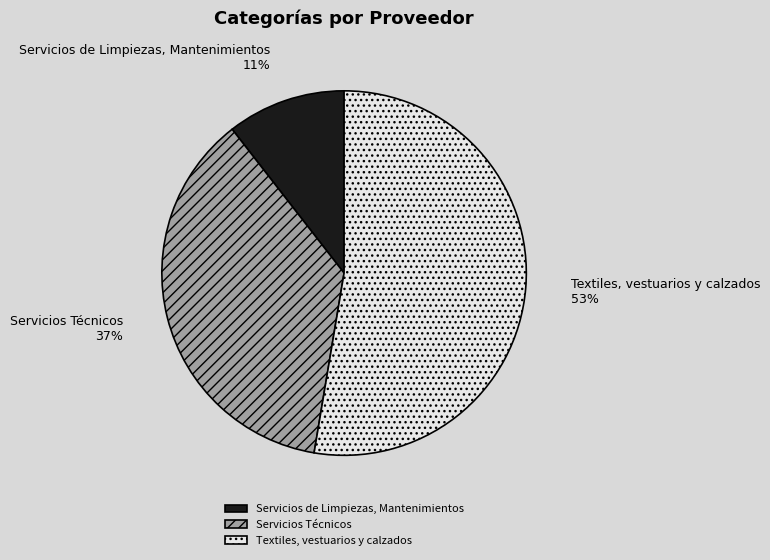

To the nearest percent, what is the average slice percentage?

33%